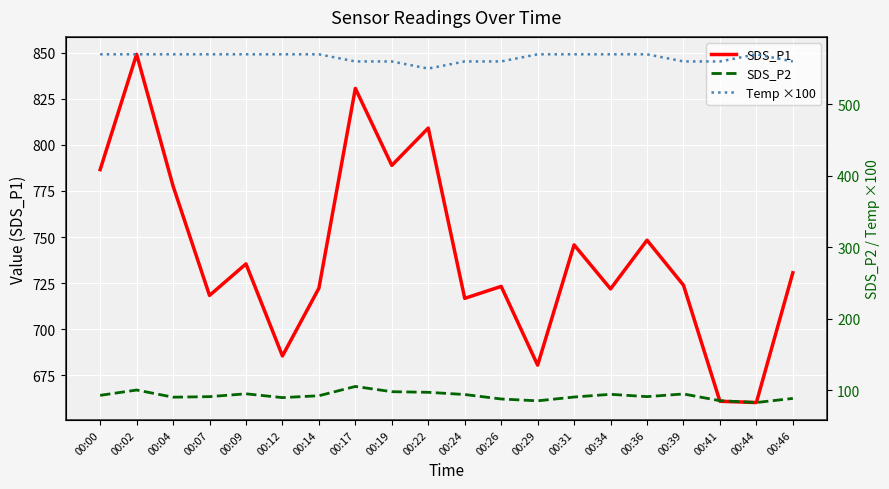

What is the sum of the Temp ×100 values at 00:12 and 00:24?

1130.0